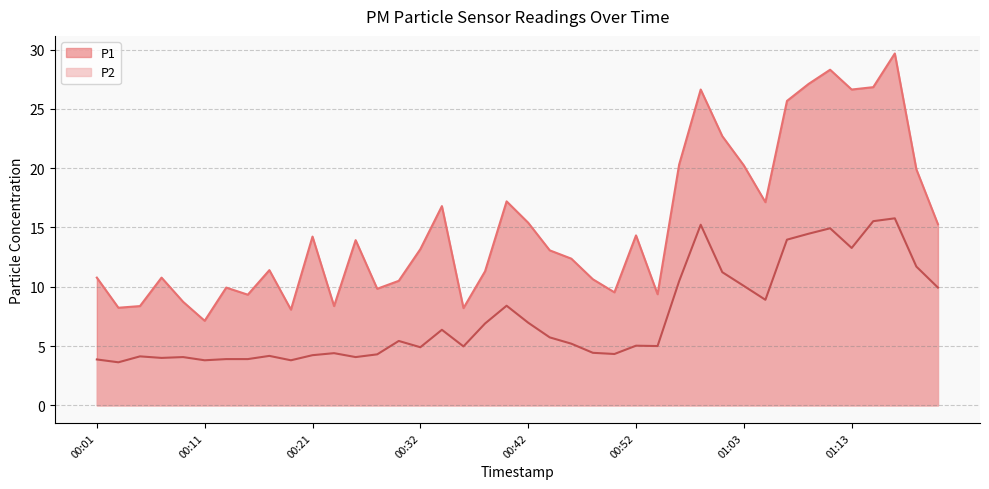

What is the total value across all series at 00:46?

17.6